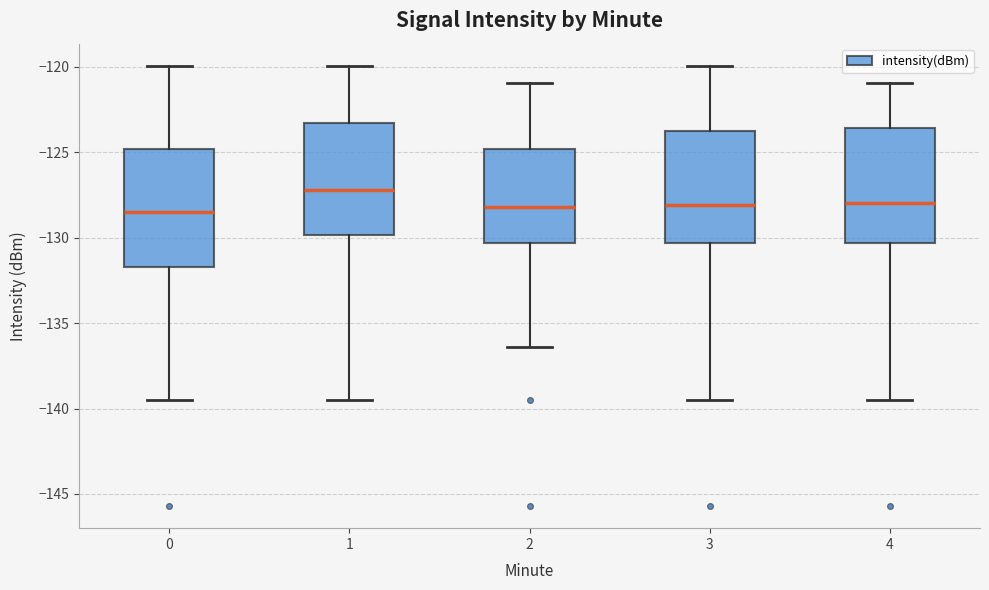

Reading left to right, read every box against the y-axis: the position of its median line, the range the box covers, and the ends of its whiskers. The values are not printed on the chart, so give them approximately, as read against the axis.

0: median -128.5, box -131.5 to -125.0, whiskers -139.5 to -120.0
1: median -127.0, box -130.0 to -123.5, whiskers -139.5 to -120.0
2: median -128.0, box -130.5 to -125.0, whiskers -136.5 to -121.0
3: median -128.0, box -130.5 to -124.0, whiskers -139.5 to -120.0
4: median -128.0, box -130.5 to -123.5, whiskers -139.5 to -121.0